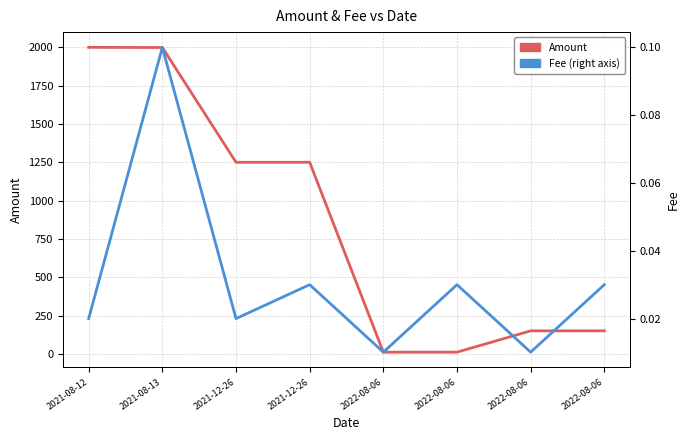

Where is the first local minimum for Amount?

2022-08-06